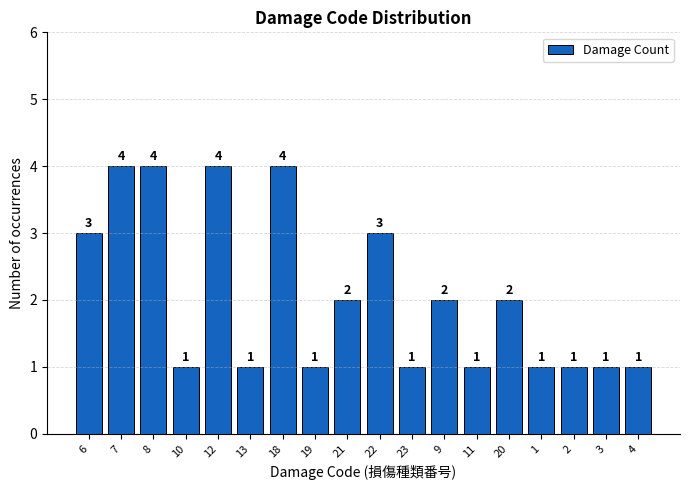

Reading left to right, extract all data points from this chart.

3	4	4	1	4	1	4	1	2	3	1	2	1	2	1	1	1	1